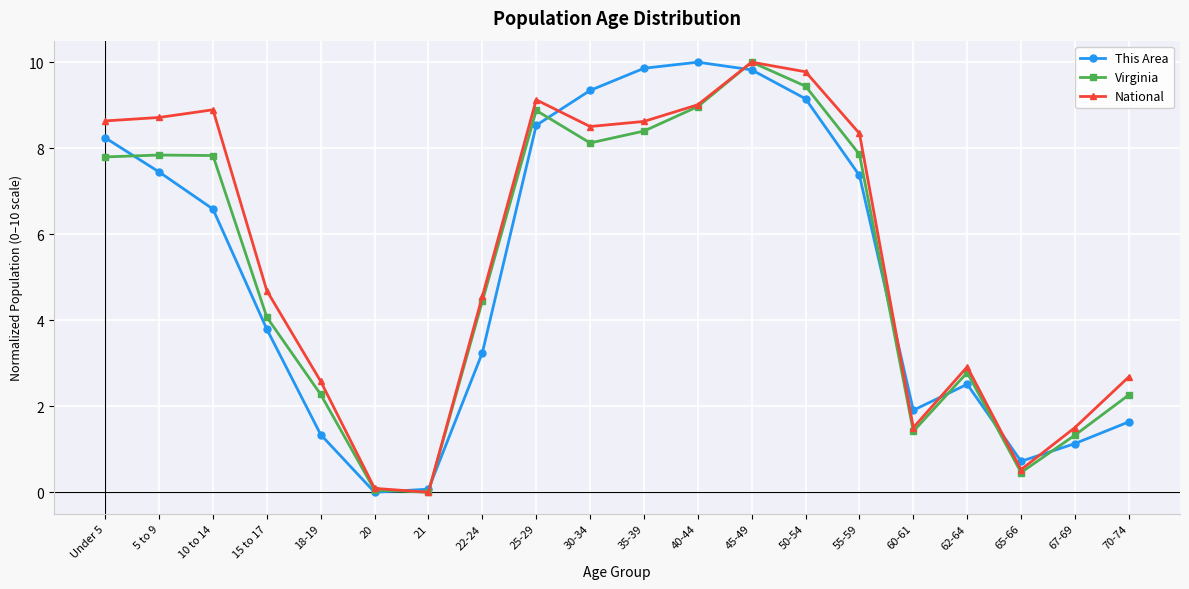

What is the value of the Virginia point at the 17th from the left?

2.8